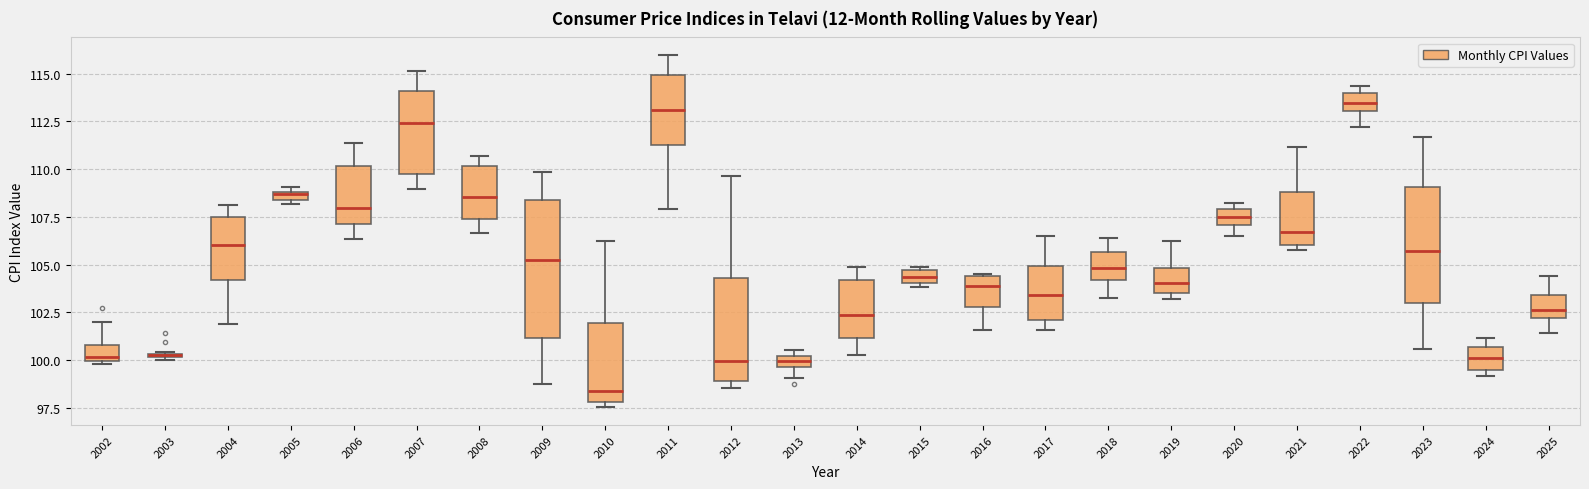

Which box has the lowest median line?

2010